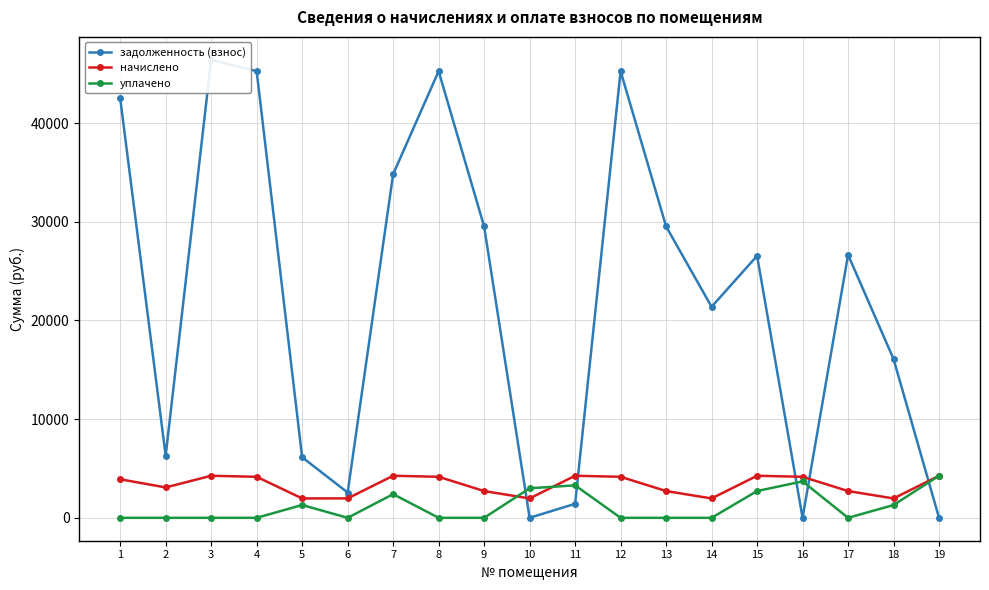

At which category does начислено reach its first local valley?

2